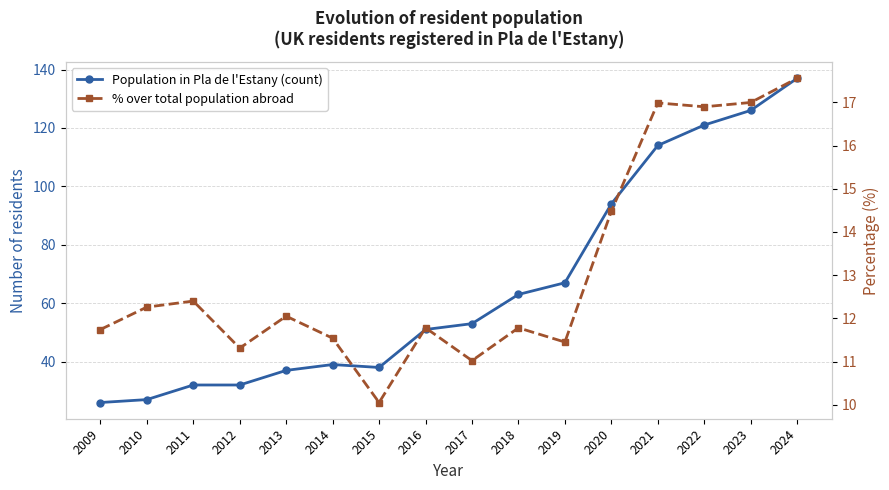

How many data points in Population in Pla de l'Estany (count) are less than 53?

8